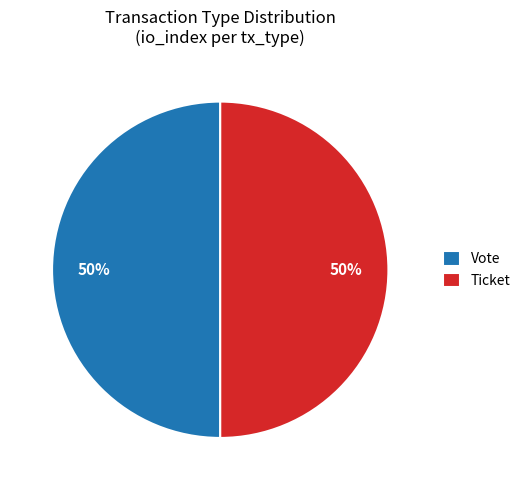

What percentage is the Vote slice, to the nearest percent?

50%